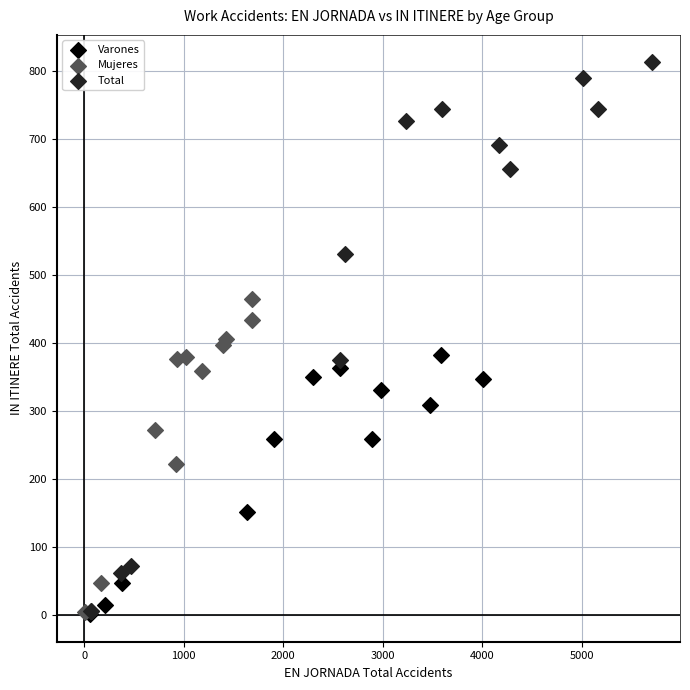

Which series contains the highest Y value?

Total